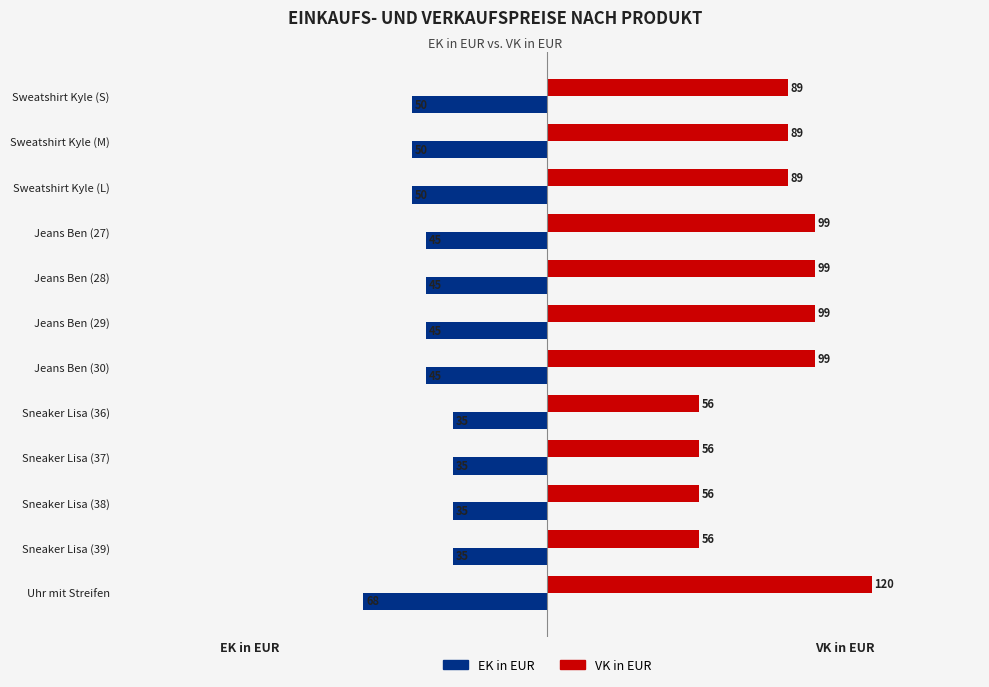

Between Jeans Ben (27) and Sneaker Lisa (38), which series saw the biggest shift?

VK in EUR